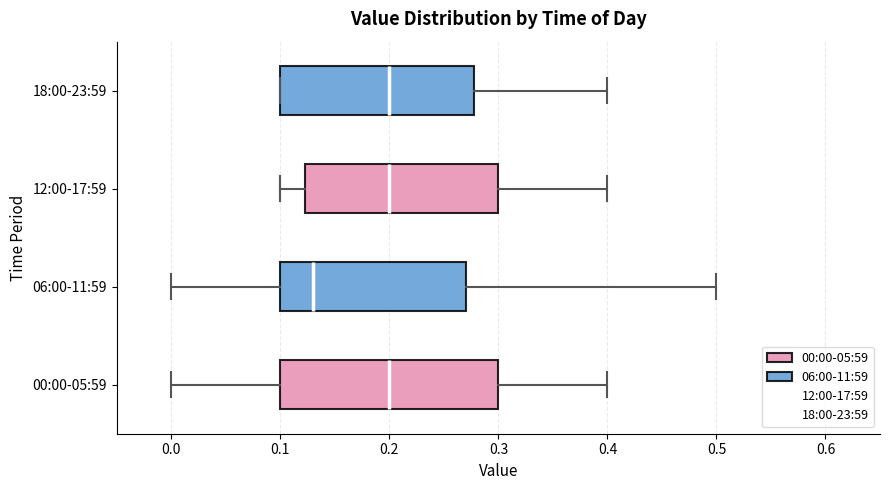

Comparing the boxes themselves (not the whiskers), which one is the widest?

00:00-05:59